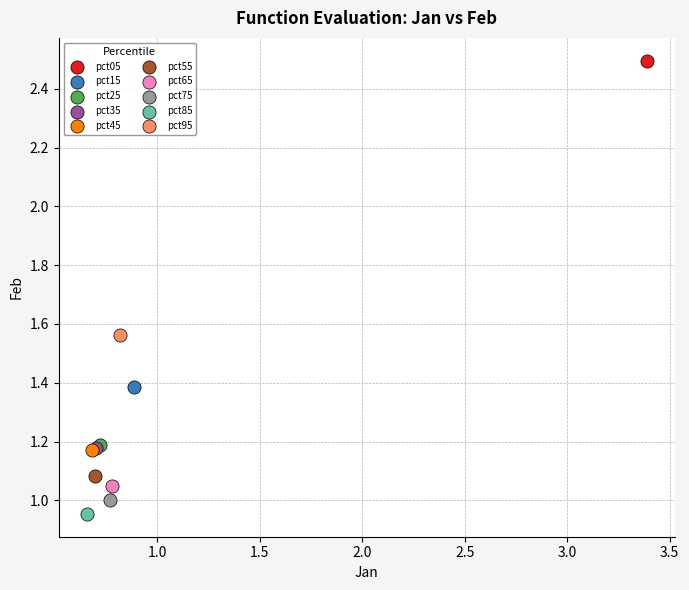

Which series reaches the minimum Y coordinate?

pct85